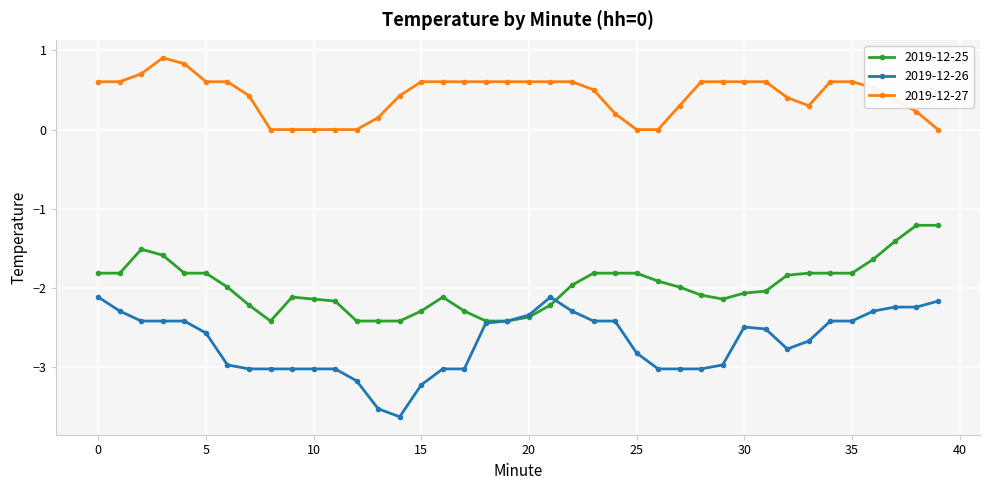

True or false: 2019-12-25 has more than 0 points higher than both neighbors.

True